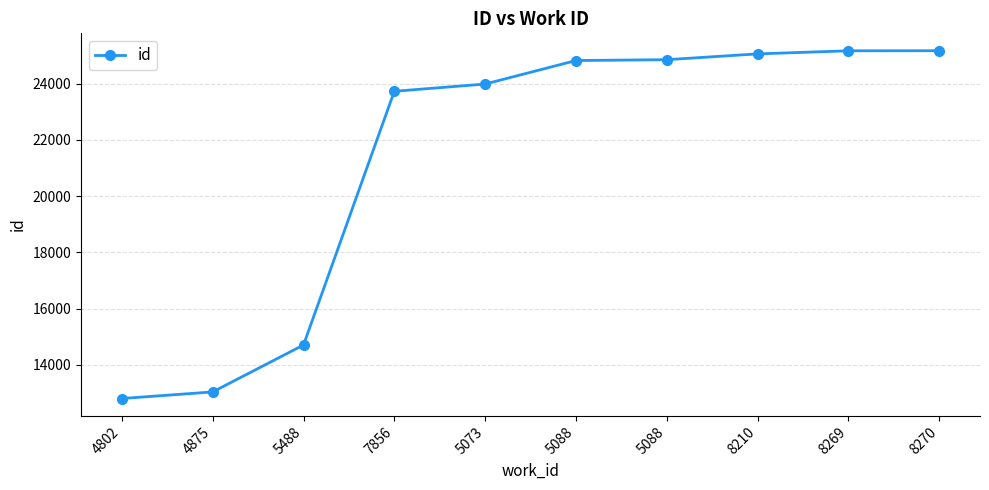

What is the label of the 9th point from the right?

4875